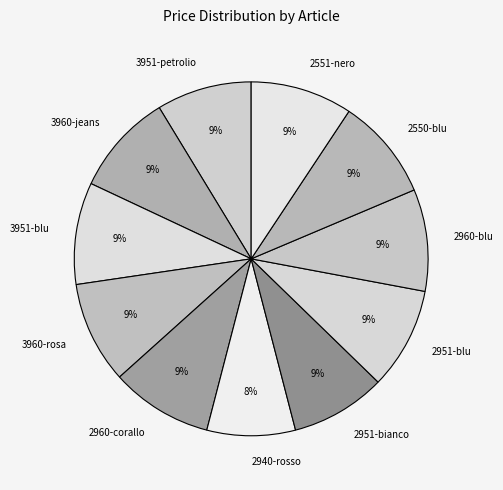

To the nearest percent, what is the difference between the largest and smallest slice percentages?

1%